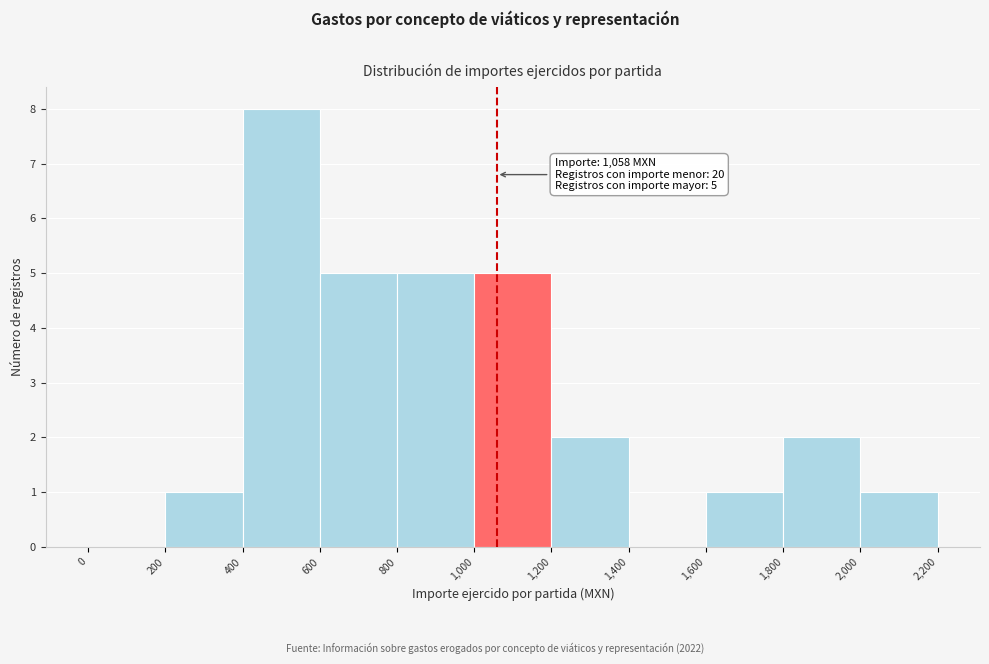

Which range on the x-axis has the tallest bar?

400 to 600